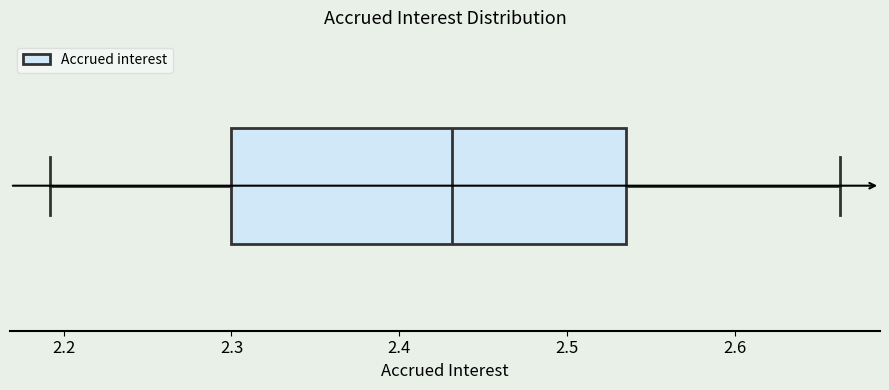

Transcribe this box plot: give where the median line is, the range the box spans, and where the two whiskers end, as read against the x-axis. The values are not printed on the chart, so give them approximately, as read against the axis.

median 2.43, box 2.30 to 2.54, whiskers 2.19 to 2.66